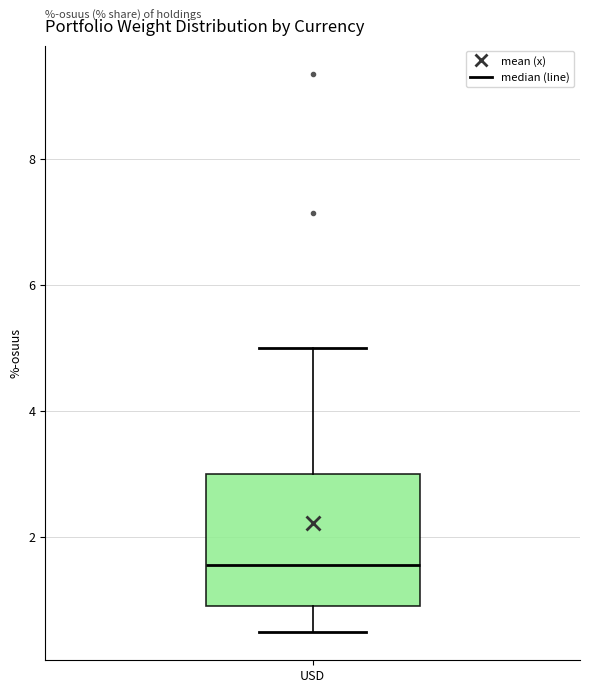

Read this box plot against the y-axis: the position of the median line, the range covered by the box, and the ends of both whiskers. The values are not printed on the chart, so give them approximately, as read against the axis.

median 1.6, box 1.0 to 3.0, whiskers 0.4 to 5.0